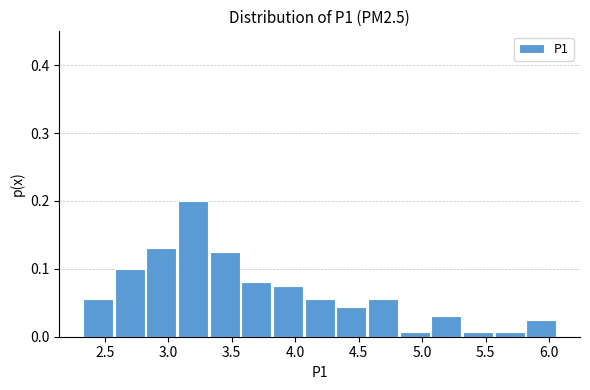

How tall is the bar that spans 3.85 to 4.10 on the x-axis? Neither the bar edges nor the heights are printed on the chart, so give them approximately, as read against the axes.

0.08